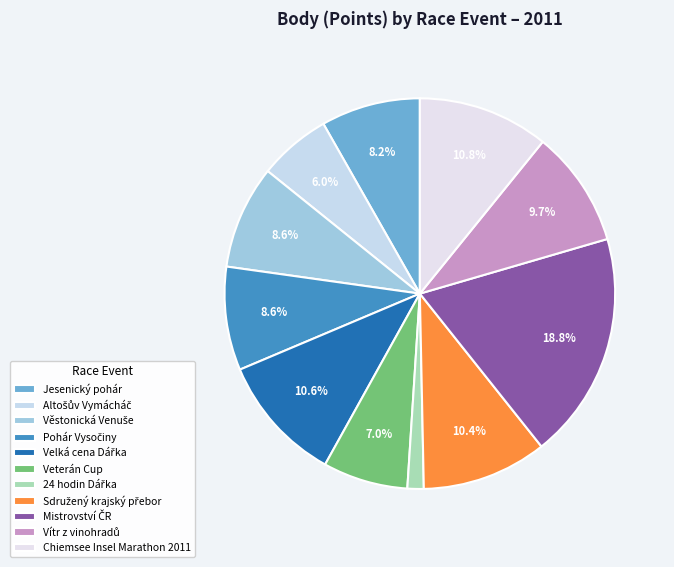

To the nearest percent, what is the combined percentage of Pohár Vysočiny and Mistrovství ČR?

27%